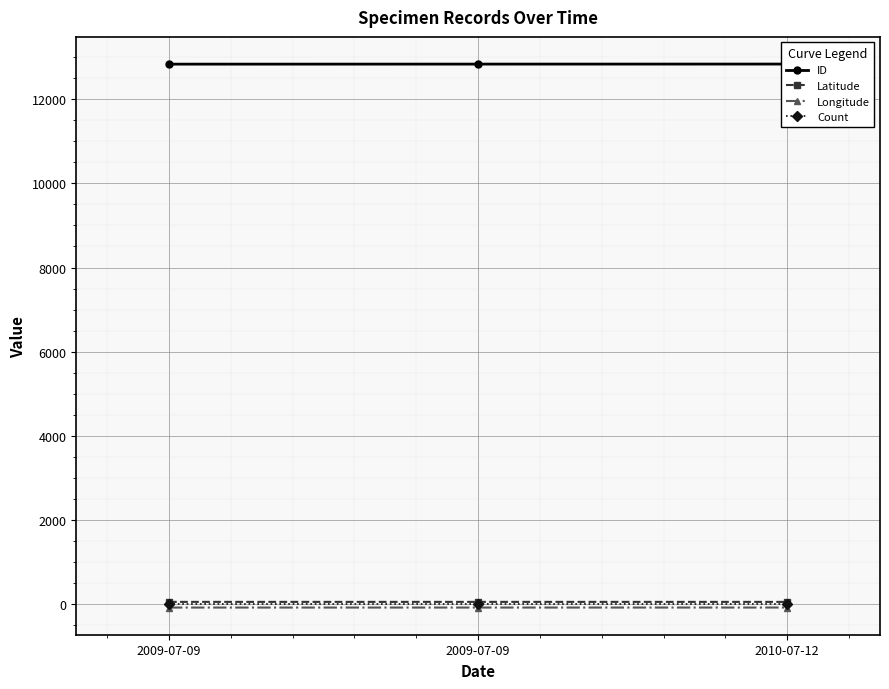

What is the label of the 3rd point from the right?

2009-07-09